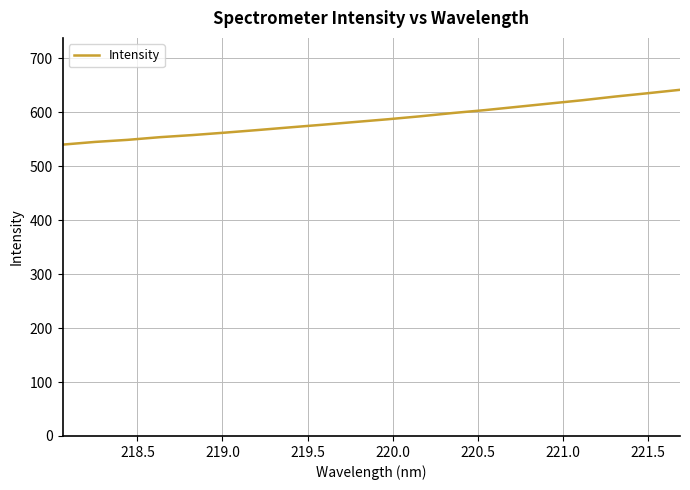

What is the difference between the maximum and minimum values?

101.6